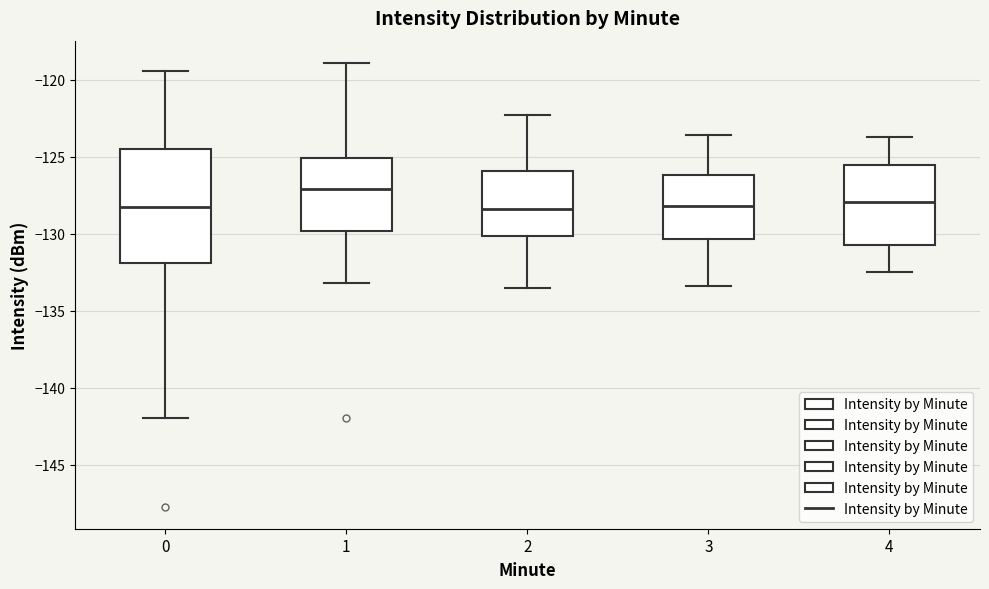

Where does the median line of the box at x = 1 sit on the y-axis? The values are not printed on the chart, so give them approximately, as read against the axis.

-127.0